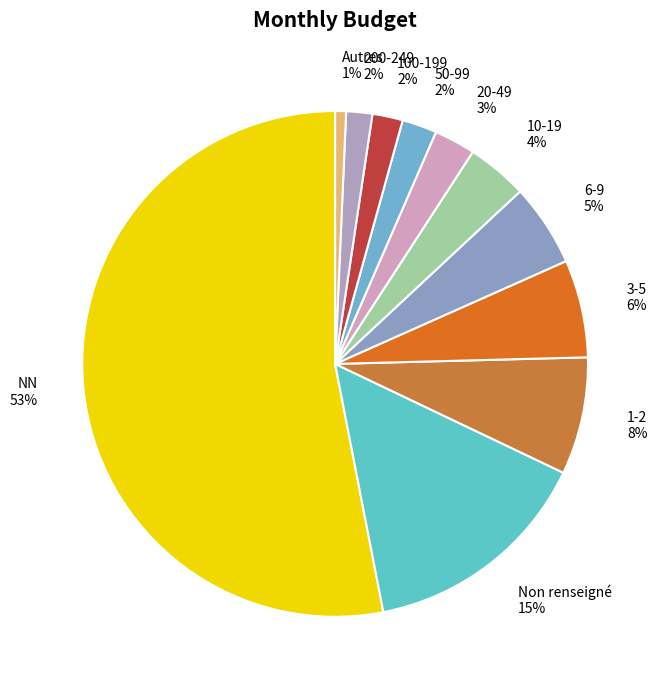

True or false: NN accounts for 66% of the total.

False